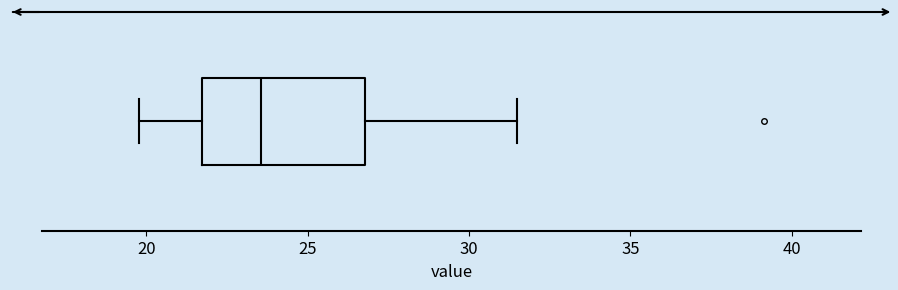

Read this box plot against the x-axis: the position of the median line, the range covered by the box, and the ends of both whiskers. The values are not printed on the chart, so give them approximately, as read against the axis.

median 23.5, box 21.5 to 27.0, whiskers 20.0 to 31.5